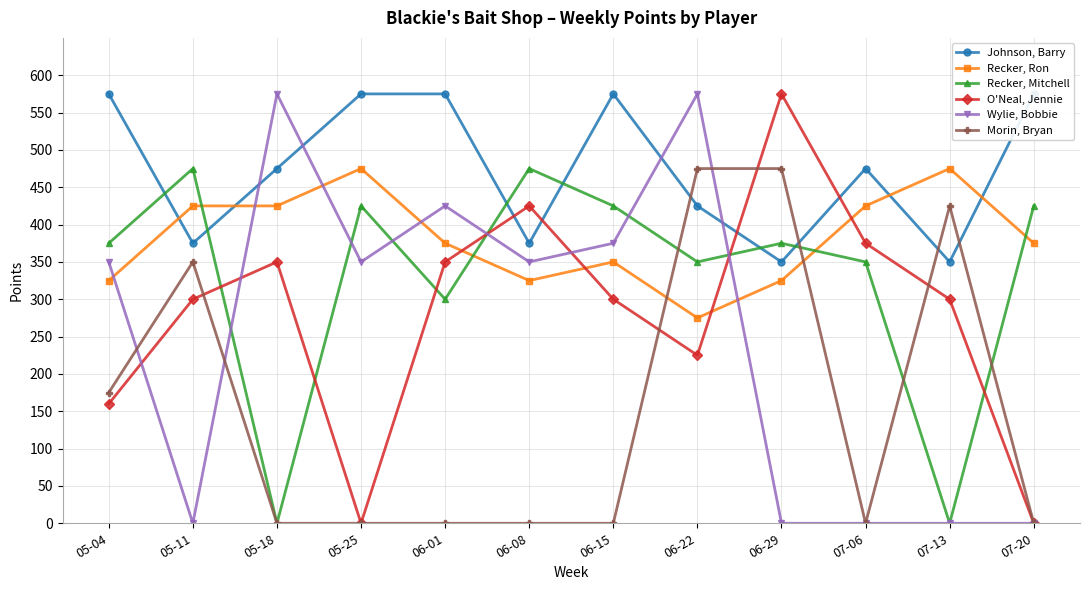

Reading left to right, transcribe all the data shown in this chart.

Johnson, Barry: 05-04=575	05-11=375	05-18=475	05-25=575	06-01=575	06-08=375	06-15=575	06-22=425	06-29=350	07-06=475	07-13=350	07-20=575
Recker, Ron: 05-04=325	05-11=425	05-18=425	05-25=475	06-01=375	06-08=325	06-15=350	06-22=275	06-29=325	07-06=425	07-13=475	07-20=375
Recker, Mitchell: 05-04=375	05-11=475	05-18=0	05-25=425	06-01=300	06-08=475	06-15=425	06-22=350	06-29=375	07-06=350	07-13=0	07-20=425
O'Neal, Jennie: 05-04=160	05-11=300	05-18=350	05-25=0	06-01=350	06-08=425	06-15=300	06-22=225	06-29=575	07-06=375	07-13=300	07-20=0
Wylie, Bobbie: 05-04=350	05-11=0	05-18=575	05-25=350	06-01=425	06-08=350	06-15=375	06-22=575	06-29=0	07-06=0	07-13=0	07-20=0
Morin, Bryan: 05-04=175	05-11=350	05-18=0	05-25=0	06-01=0	06-08=0	06-15=0	06-22=475	06-29=475	07-06=0	07-13=425	07-20=0